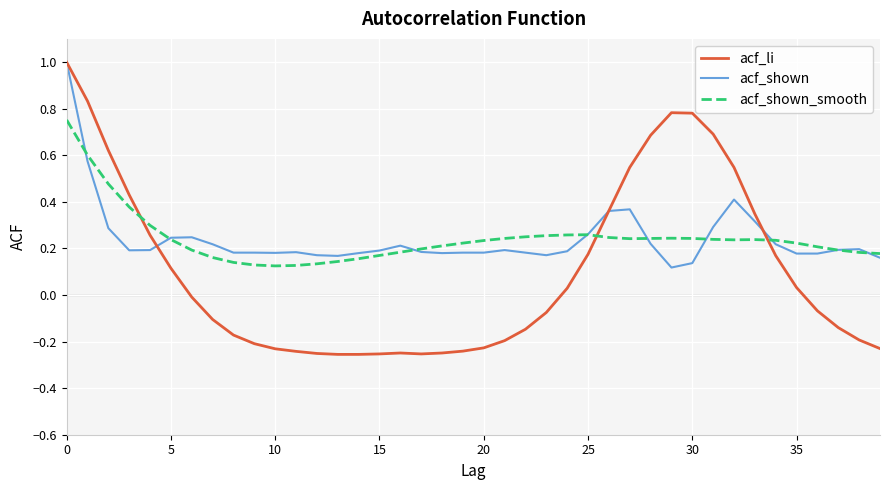

Which series has the largest range (max minus min)?

acf_li